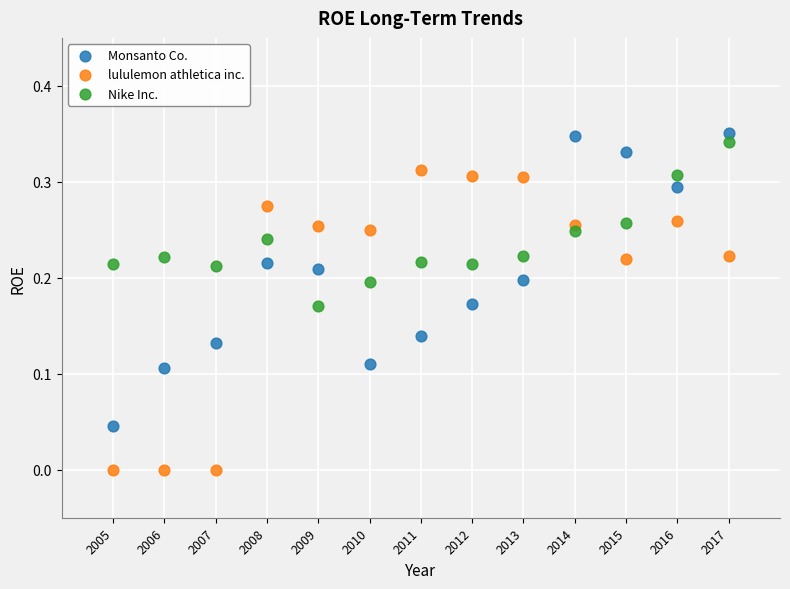

What is the X range (max minus min) for the scatter plot?

12.0